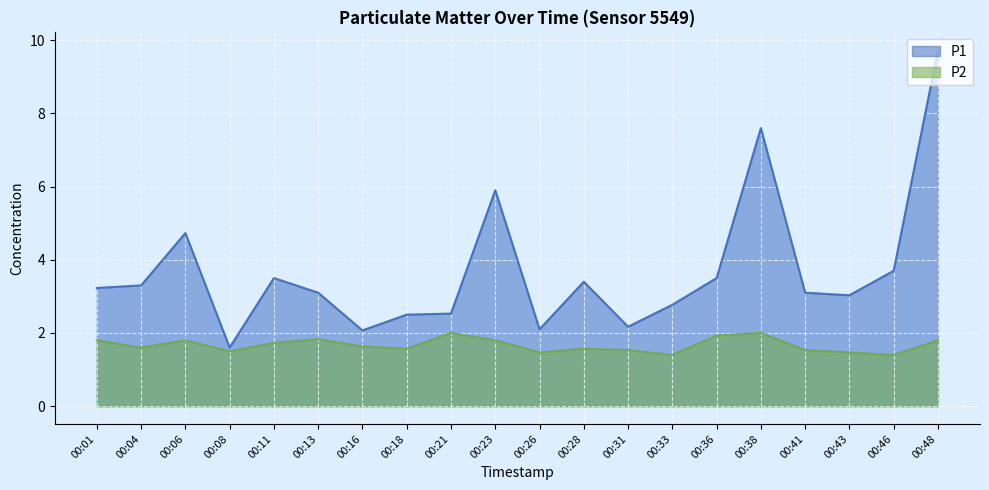

True or false: P1 has a value of 6.0 at 00:36.

False